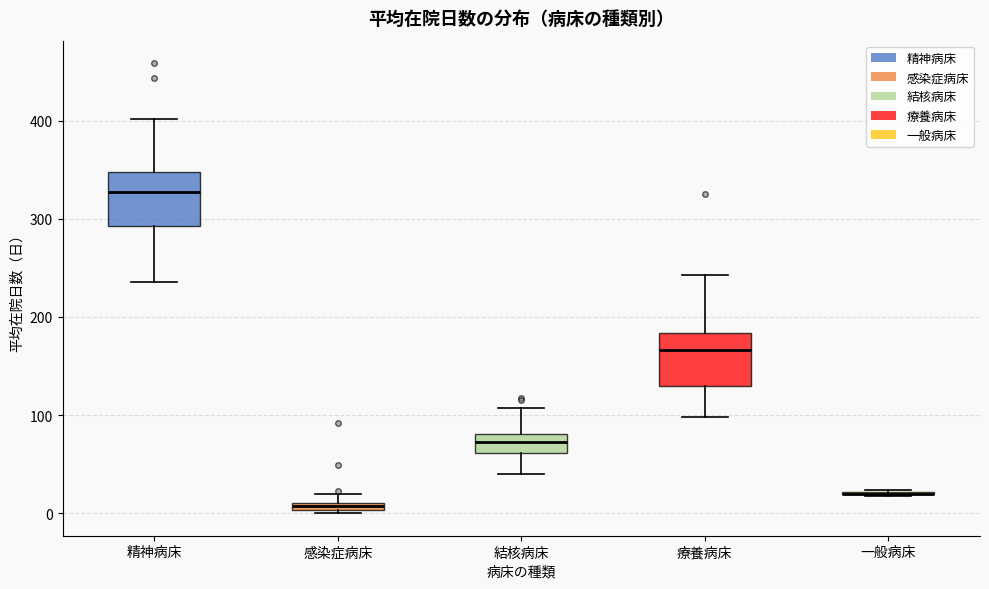

Where is the upper edge of the box for 結核病床 on the y-axis? The values are not printed on the chart, so give them approximately, as read against the axis.

80